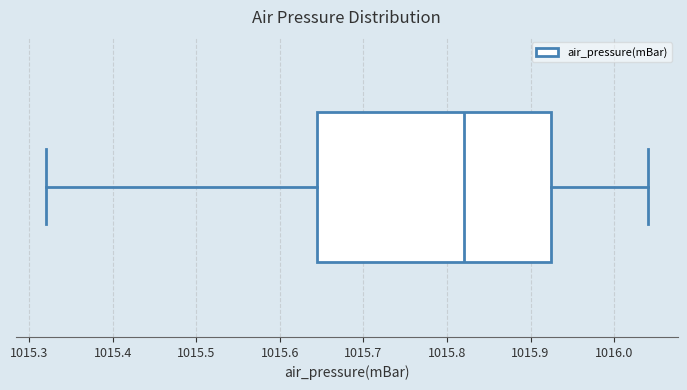

Where does the right whisker of the box end on the x-axis? The values are not printed on the chart, so give them approximately, as read against the axis.

1016.04